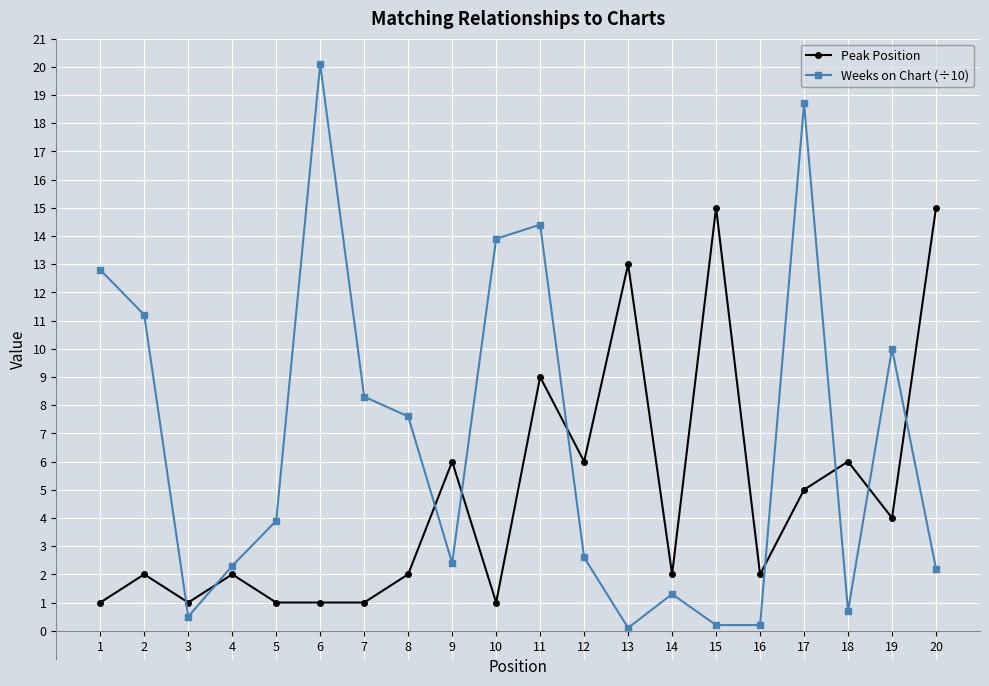

Reading left to right, list all the values displayed in this chart.

Peak Position: 1=1.0	2=2.0	3=1.0	4=2.0	5=1.0	6=1.0	7=1.0	8=2.0	9=6.0	10=1.0	11=9.0	12=6.0	13=13.0	14=2.0	15=15.0	16=2.0	17=5.0	18=6.0	19=4.0	20=15.0
Weeks on Chart (÷10): 1=12.8	2=11.2	3=0.5	4=2.3	5=3.9	6=20.1	7=8.3	8=7.6	9=2.4	10=13.9	11=14.4	12=2.6	13=0.1	14=1.3	15=0.2	16=0.2	17=18.7	18=0.7	19=10.0	20=2.2